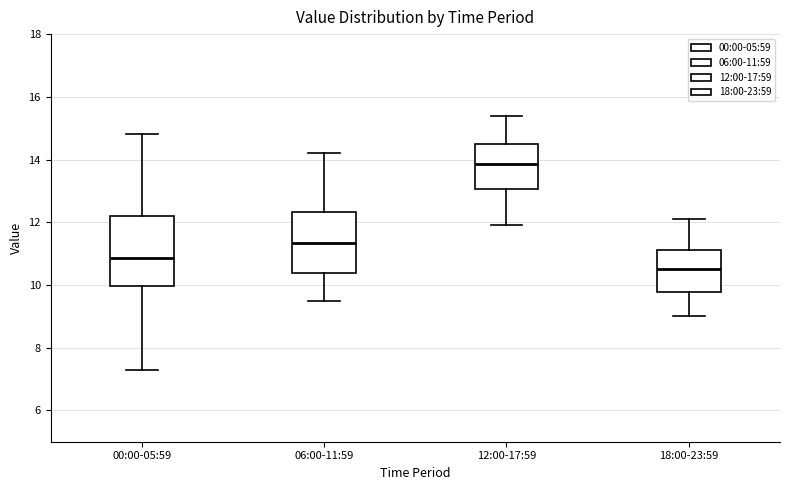

Reading left to right, transcribe this box plot: for each box, give where its median line is, the range the box spans, and where its two whiskers end, as read against the y-axis. The values are not printed on the chart, so give them approximately, as read against the axis.

00:00-05:59: median 10.8, box 10.0 to 12.2, whiskers 7.4 to 14.8
06:00-11:59: median 11.4, box 10.4 to 12.4, whiskers 9.6 to 14.2
12:00-17:59: median 13.8, box 13.0 to 14.6, whiskers 12.0 to 15.4
18:00-23:59: median 10.6, box 9.8 to 11.2, whiskers 9.0 to 12.2